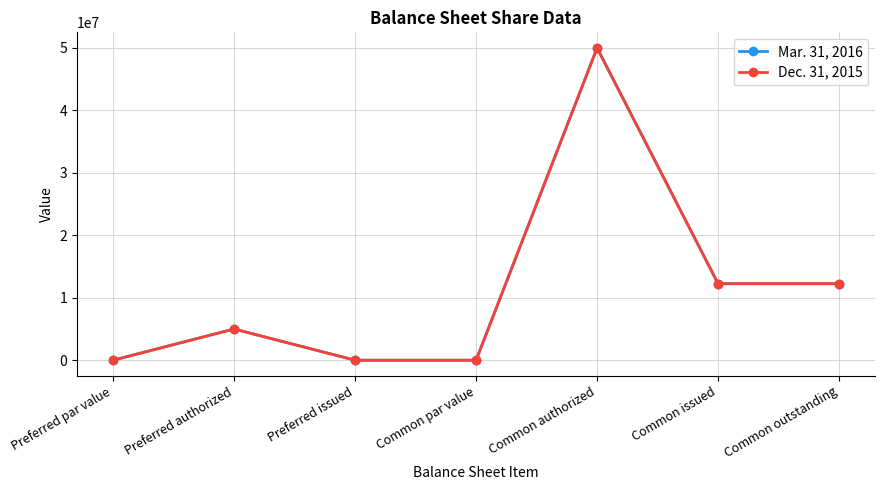

Is this an area chart (filled region under the line)?

No